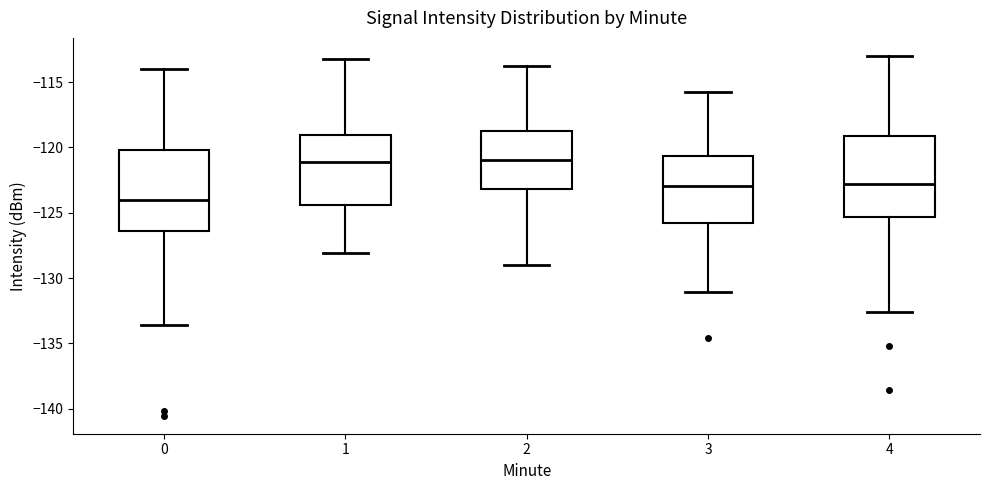

Reading left to right, transcribe this box plot: for each box, give where its median line is, the range the box spans, and where its two whiskers end, as read against the y-axis. The values are not printed on the chart, so give them approximately, as read against the axis.

0: median -124.0, box -126.5 to -120.0, whiskers -133.5 to -114.0
1: median -121.0, box -124.5 to -119.0, whiskers -128.0 to -113.5
2: median -121.0, box -123.0 to -118.5, whiskers -129.0 to -114.0
3: median -123.0, box -126.0 to -120.5, whiskers -131.0 to -116.0
4: median -123.0, box -125.5 to -119.0, whiskers -132.5 to -113.0